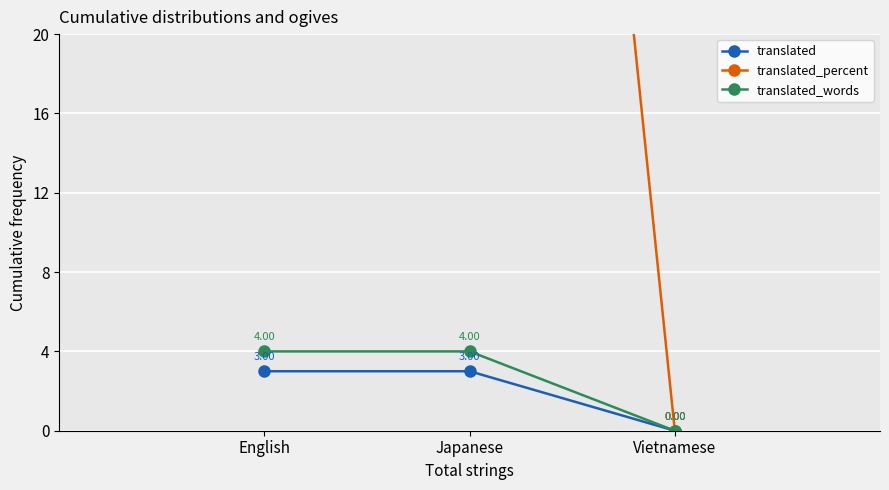

At which label is translated_percent closest to 50?

English